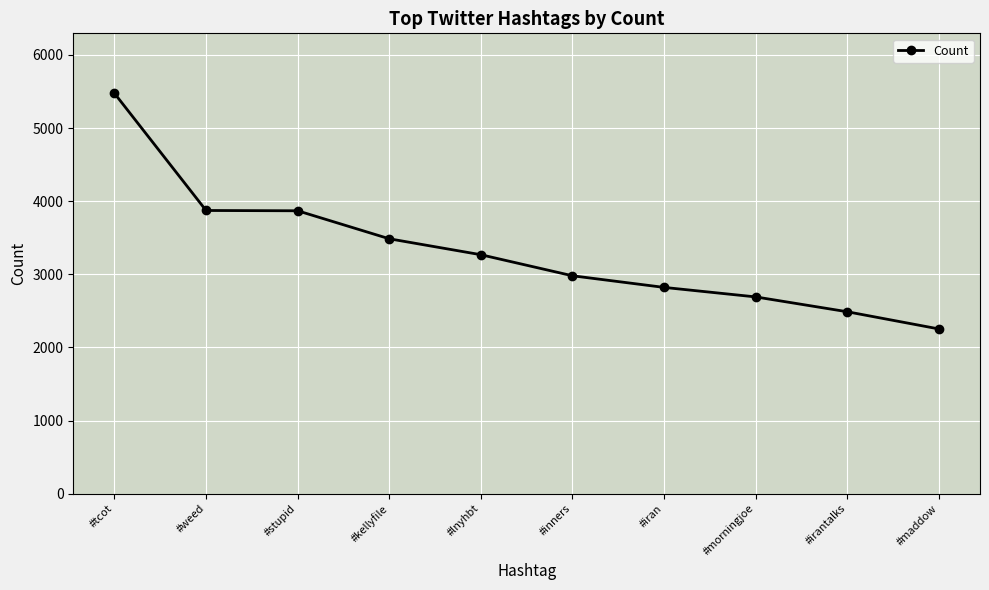

What is the label of the 9th point from the right?

#weed